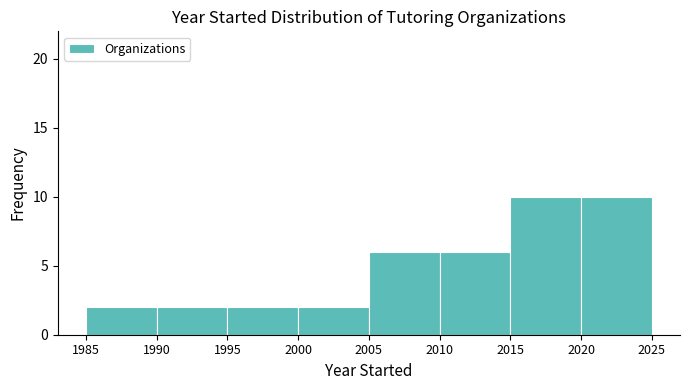

Reading left to right, transcribe this chart: for each bar, give the range it covers on the x-axis and its height. The values are not printed on the chart, so give them approximately, as read against the axis.

1985 to 1990: 2
1990 to 1995: 2
1995 to 2000: 2
2000 to 2005: 2
2005 to 2010: 6
2010 to 2015: 6
2015 to 2020: 10
2020 to 2025: 10